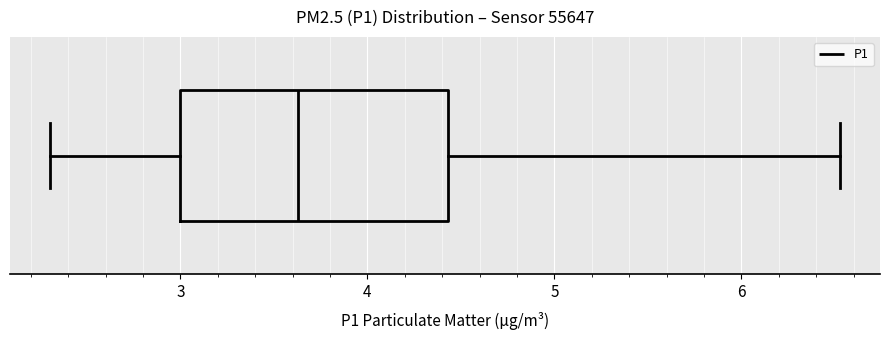

Transcribe this box plot: give where the median line is, the range the box spans, and where the two whiskers end, as read against the x-axis. The values are not printed on the chart, so give them approximately, as read against the axis.

median 3.6, box 3.0 to 4.4, whiskers 2.3 to 6.5